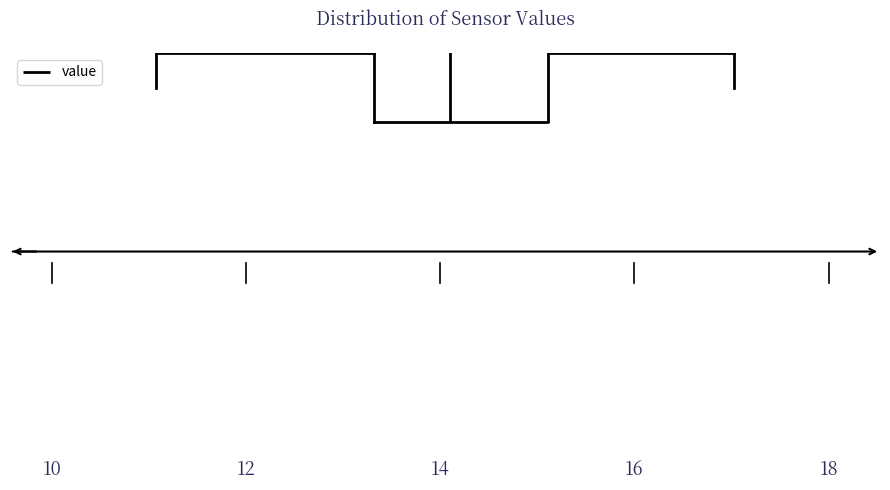

Where does the median line of the box sit on the x-axis? The values are not printed on the chart, so give them approximately, as read against the axis.

14.2